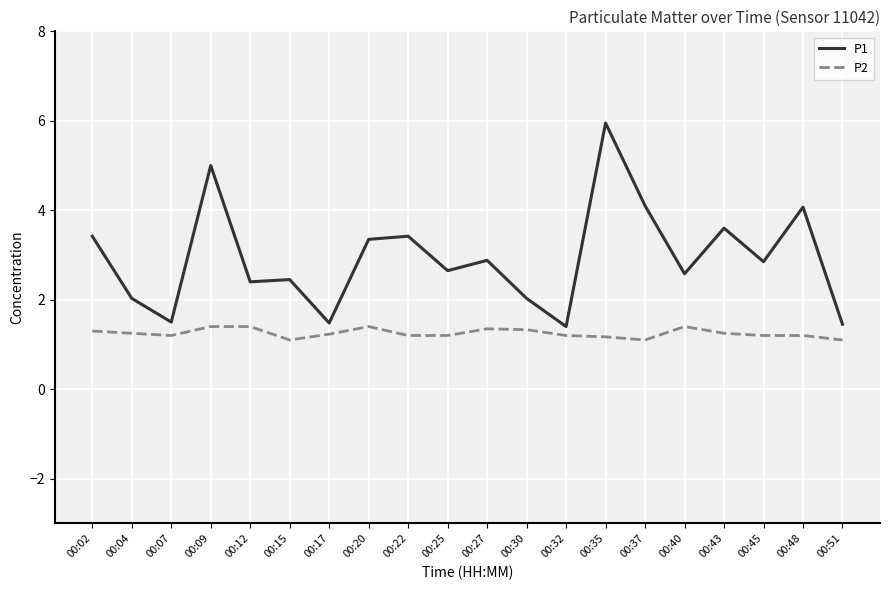

Rank the series at 00:48 from lowest to highest value.

P2, P1